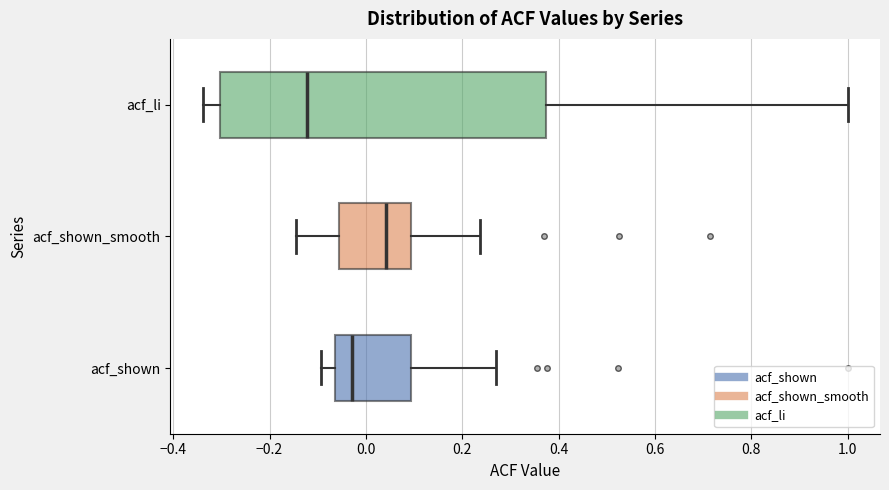

Which box's median line is the furthest to the right?

acf_shown_smooth